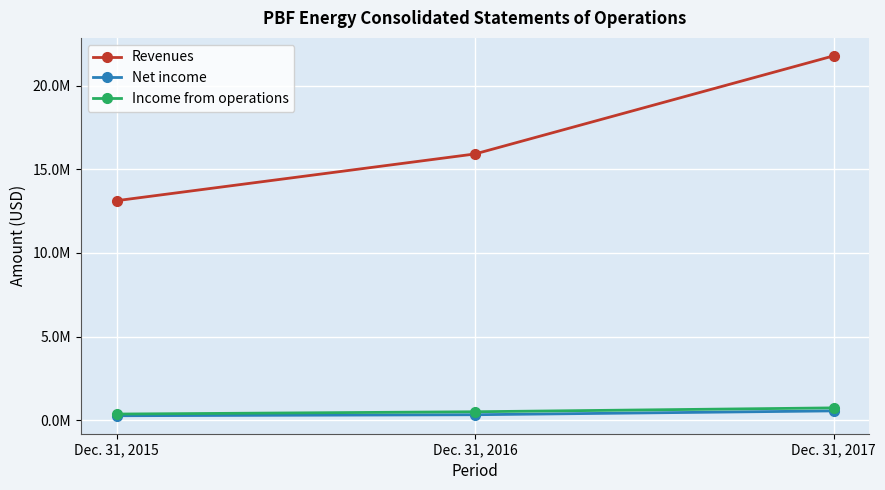

Where does the Net income series first go above 320997?

Dec. 31, 2017